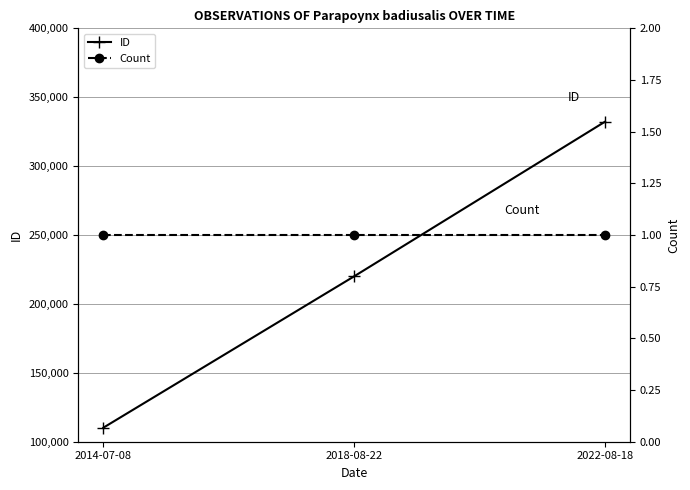

What are all the series names shown in the legend?

ID, Count